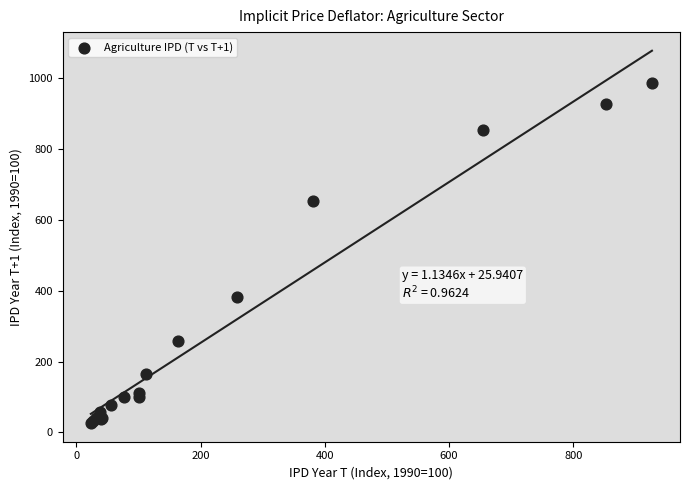

What Y value in the scatter plot is closest to 506?

381.2